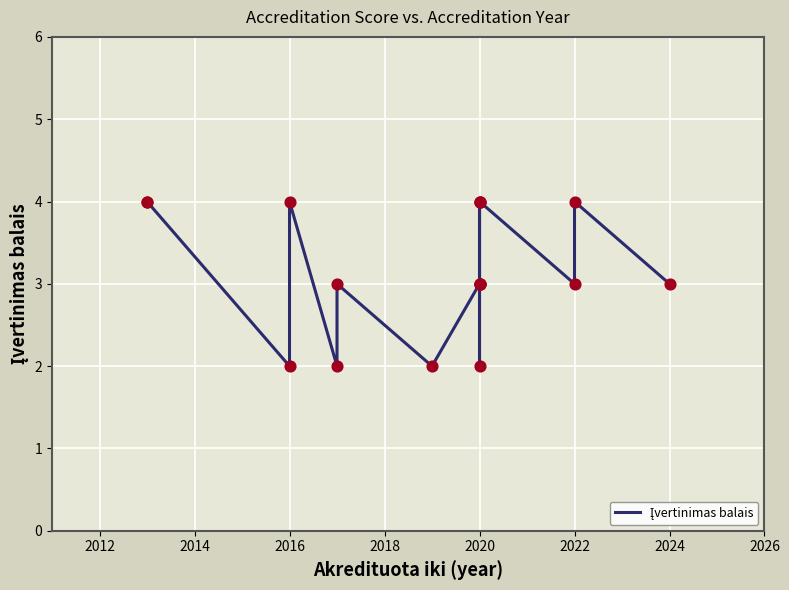

What is the ratio of the value at 2022 to the value at 2018?

1.0